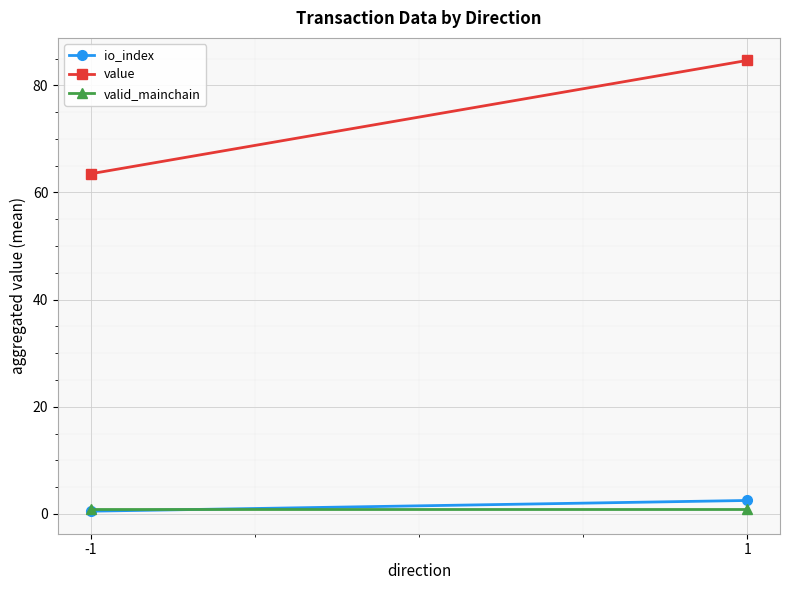

What is the lowest value of the value series?

63.5